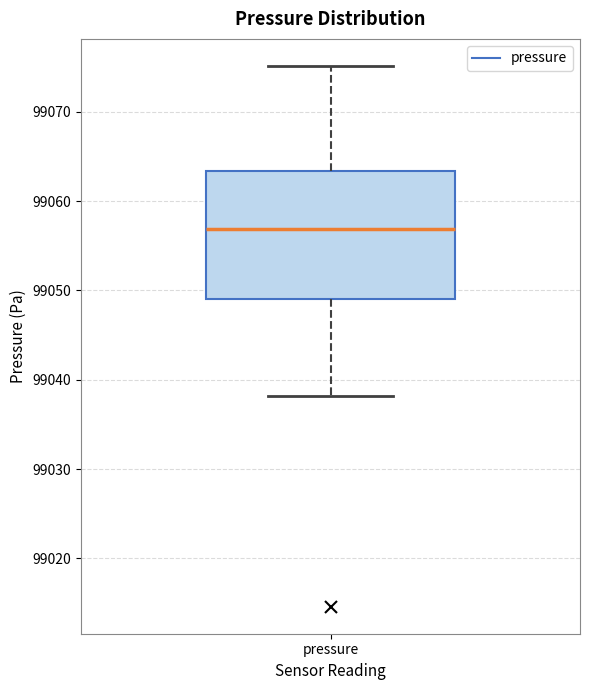

Where does the lower whisker of the box for pressure end on the y-axis? The values are not printed on the chart, so give them approximately, as read against the axis.

99038